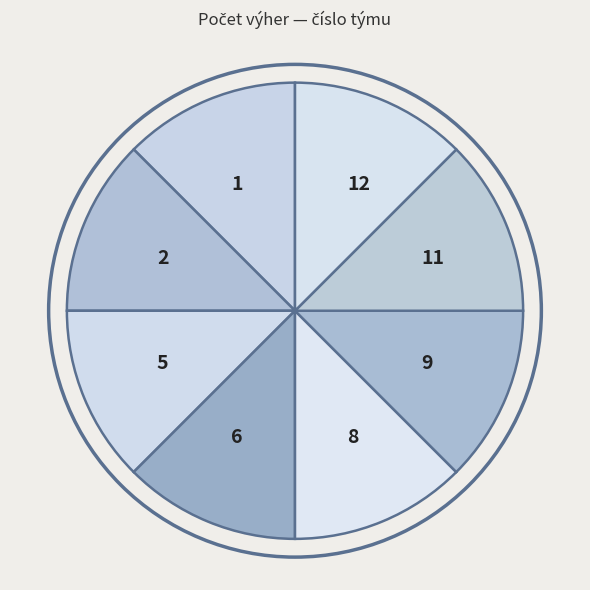

Is it true that 9 is 12% of the pie?

True